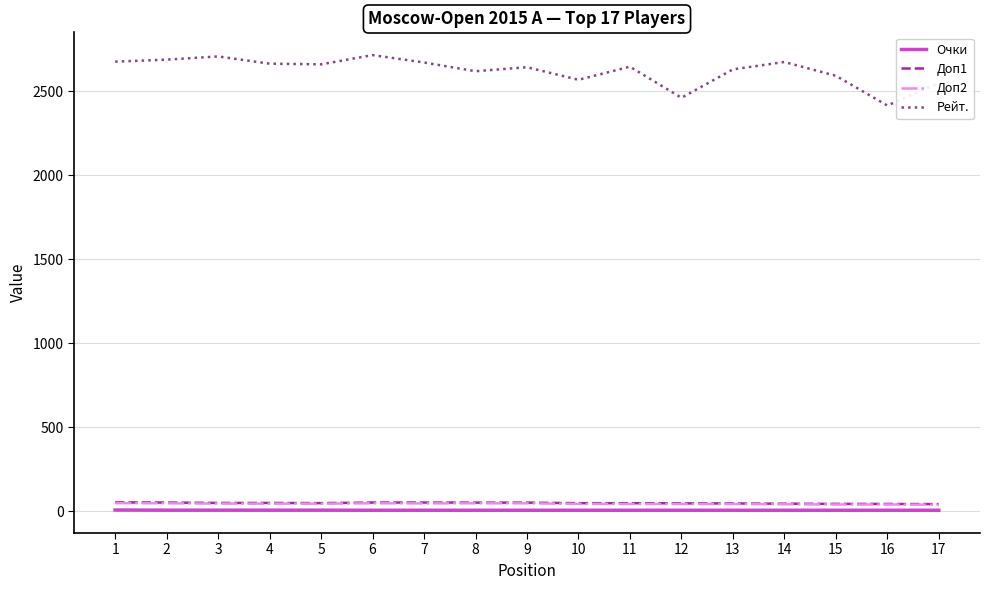

What is the difference between the maximum and second lowest values in the Очки series?

1.5